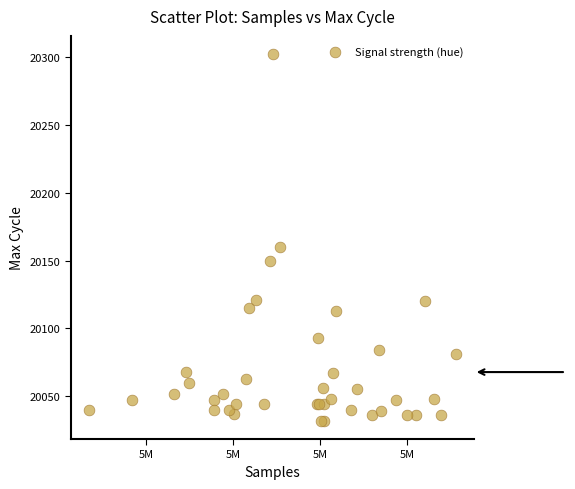

What Y value in the scatter plot is closest to 20167?

20160